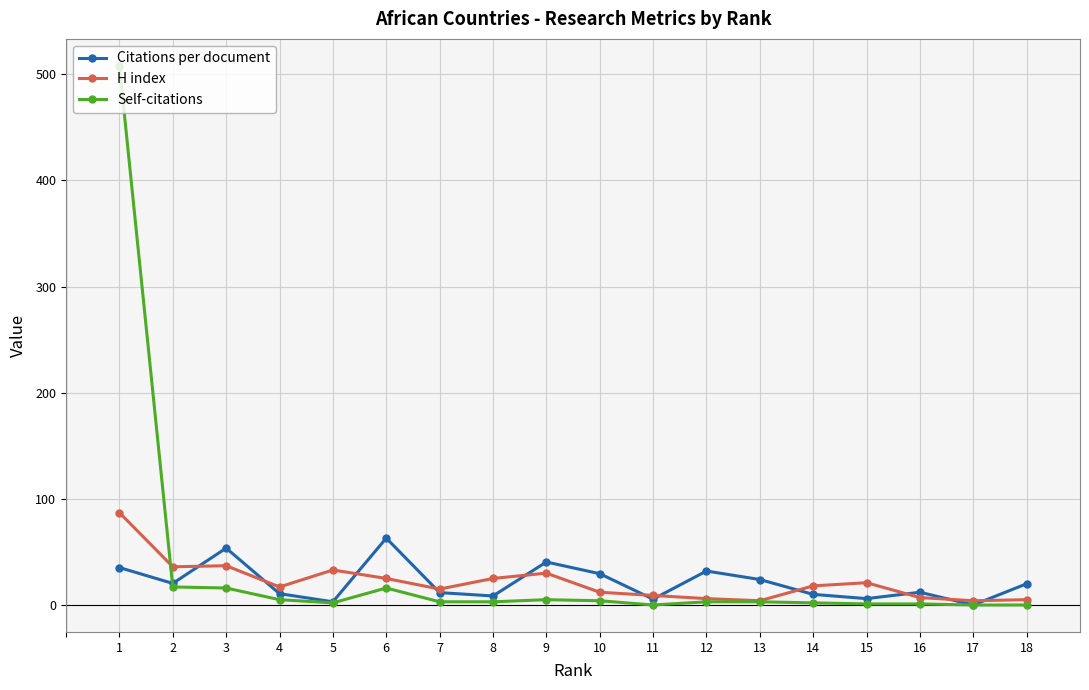

Rank the series by their maximum value, from lowest to highest.

Citations per document, H index, Self-citations